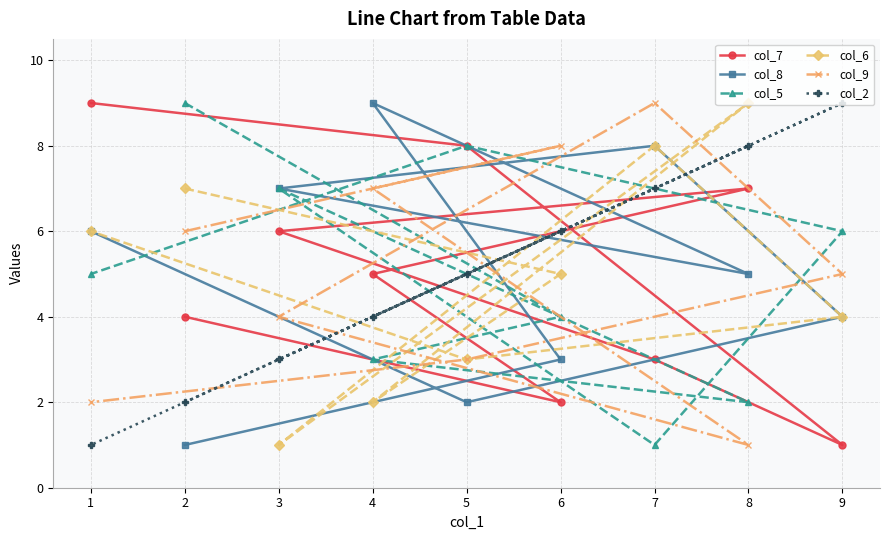

List the labels in order of col_8 value, largest first.

4, 7, 3, 1, 8, 9, 6, 5, 2